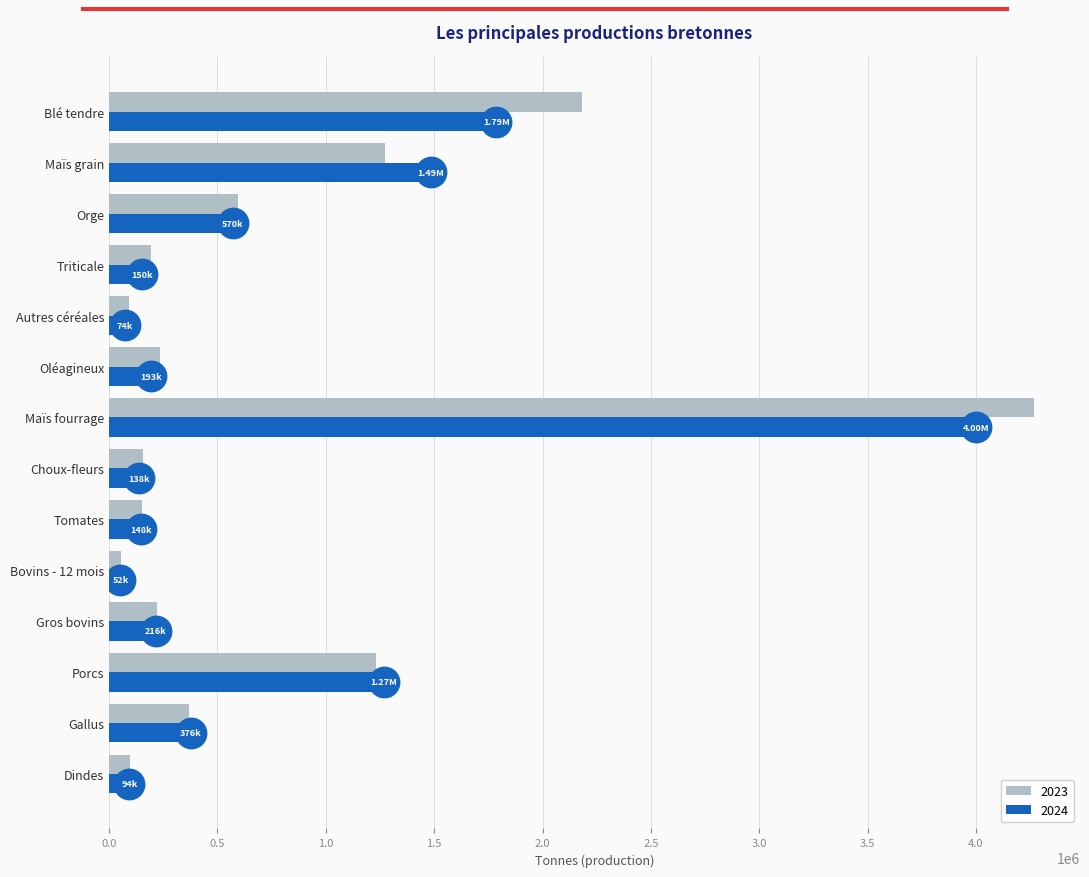

Which series contains the highest Y value?

2023